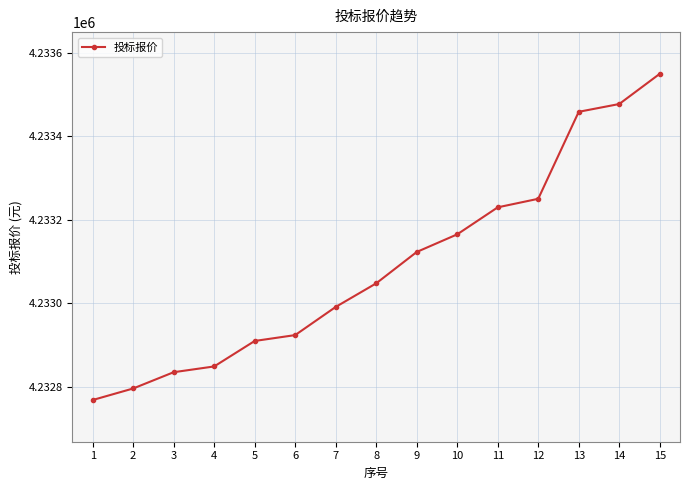

What is the change in value from 8 to 9?

+75.2